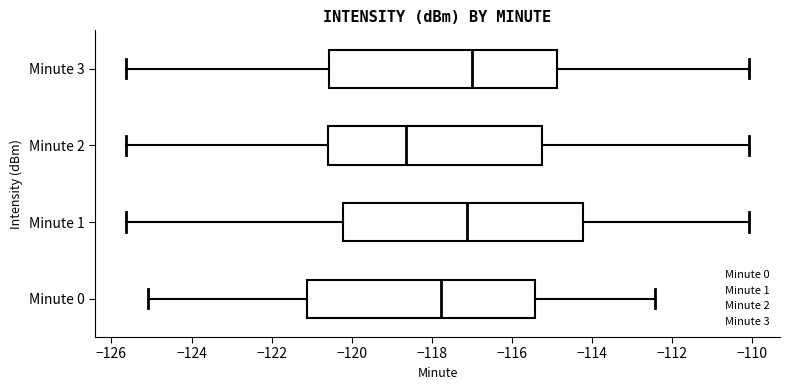

Where does the left whisker of the box for Minute 1 end on the x-axis? The values are not printed on the chart, so give them approximately, as read against the axis.

-125.6